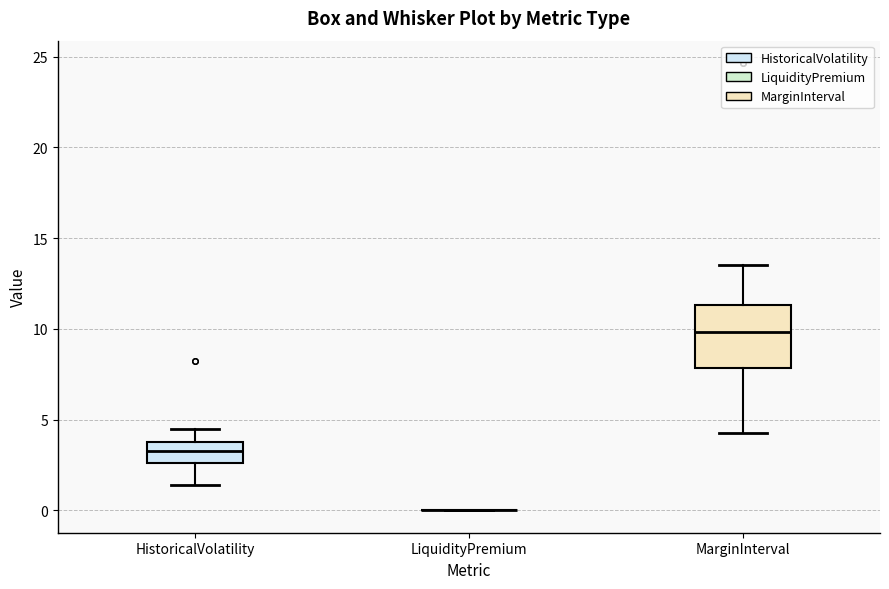

Reading left to right, read every box against the y-axis: the position of its median line, the range the box covers, and the ends of its whiskers. The values are not printed on the chart, so give them approximately, as read against the axis.

HistoricalVolatility: median 3.5, box 2.5 to 4.0, whiskers 1.5 to 4.5
LiquidityPremium: box collapsed to a line at 0.0, whiskers 0.0 to 0.0
MarginInterval: median 10.0, box 8.0 to 11.5, whiskers 4.5 to 13.5